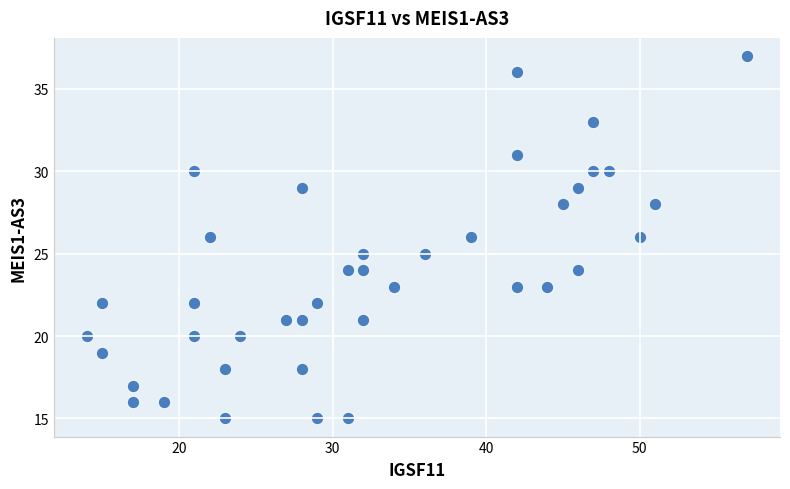

What is the range of Y values (max minus min)?

22